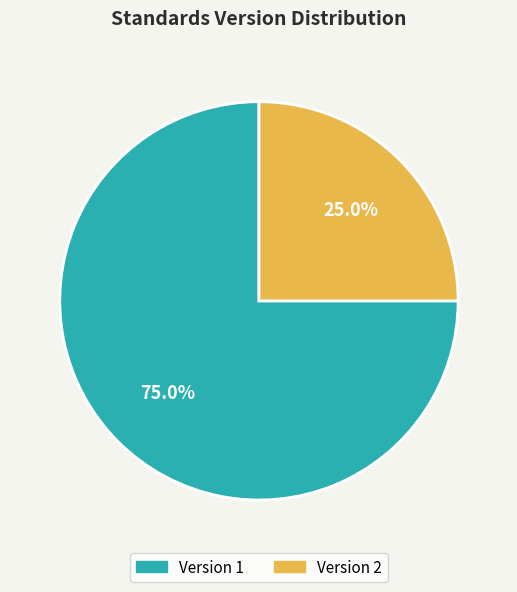

Is there a majority slice in this chart?

Yes